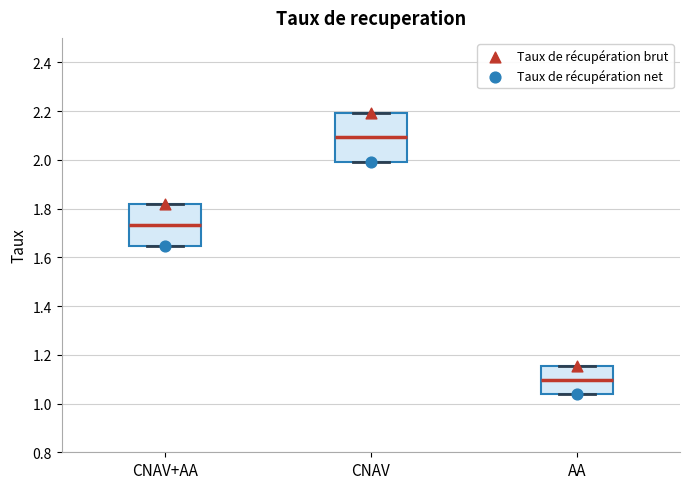

Which box has the lowest median line?

AA